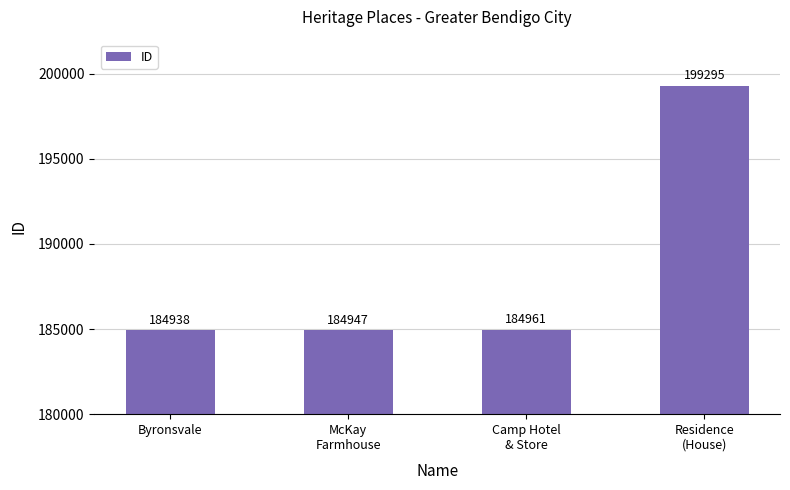

The value at Camp Hotel
& Store is 102774. True or false?

False